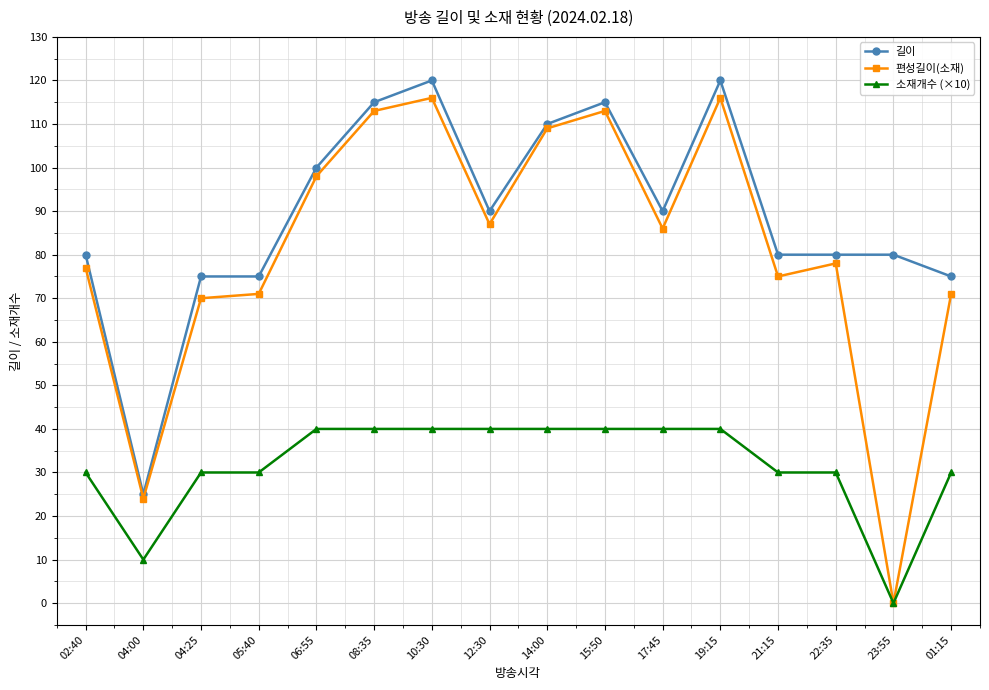

What is the difference between the highest and lowest values at 21:15?

50